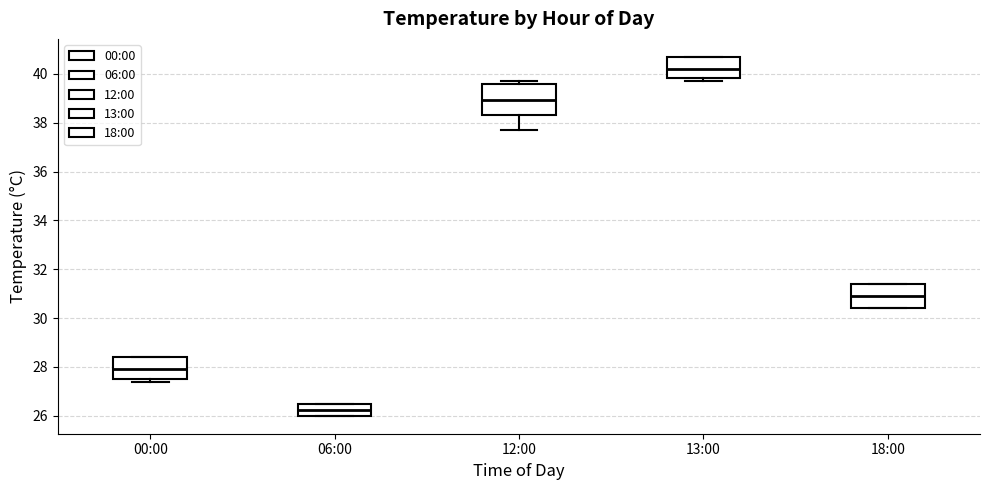

Comparing the boxes themselves (not the whiskers), which one is the tallest?

12:00